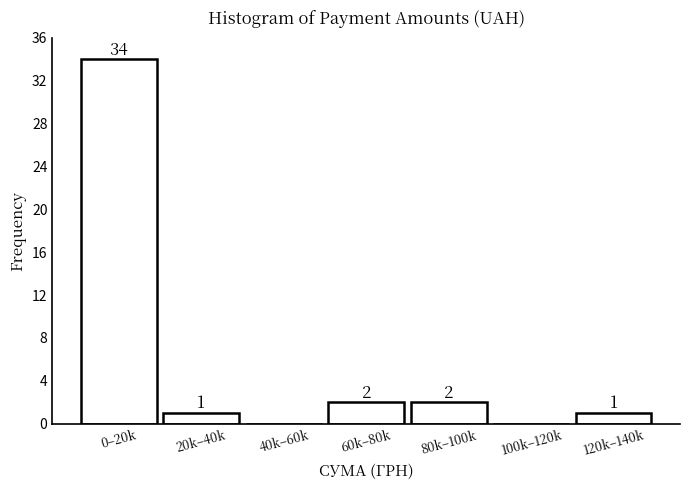

Reading right to left, transcribe all the data shown in this chart.

120k–140k=1	100k–120k=0	80k–100k=2	60k–80k=2	40k–60k=0	20k–40k=1	0–20k=34